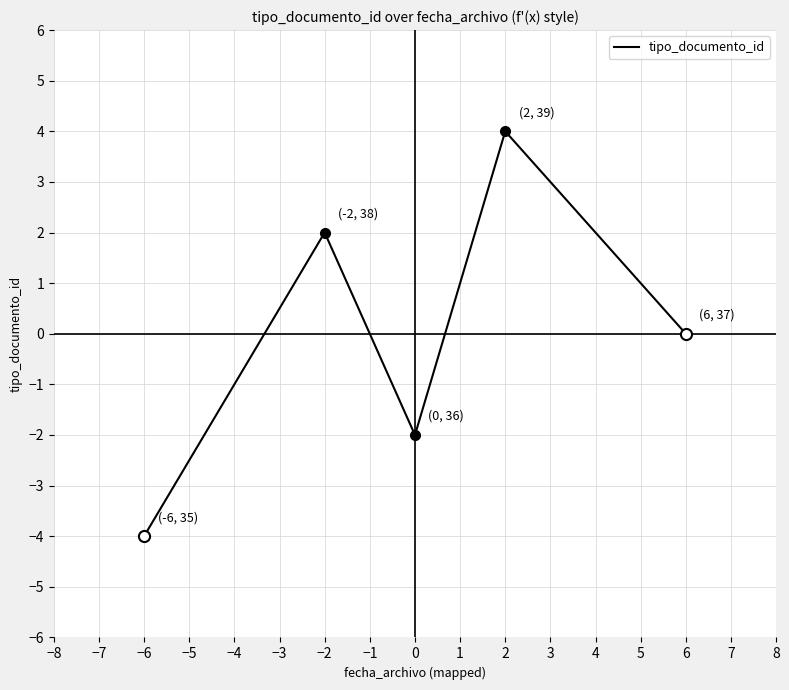

How many interior local valleys (lower than both neighbors) does the data have?

1